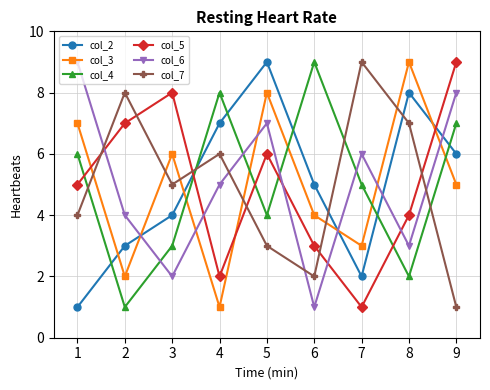

True or false: col_6 and col_5 intersect in this chart.

True